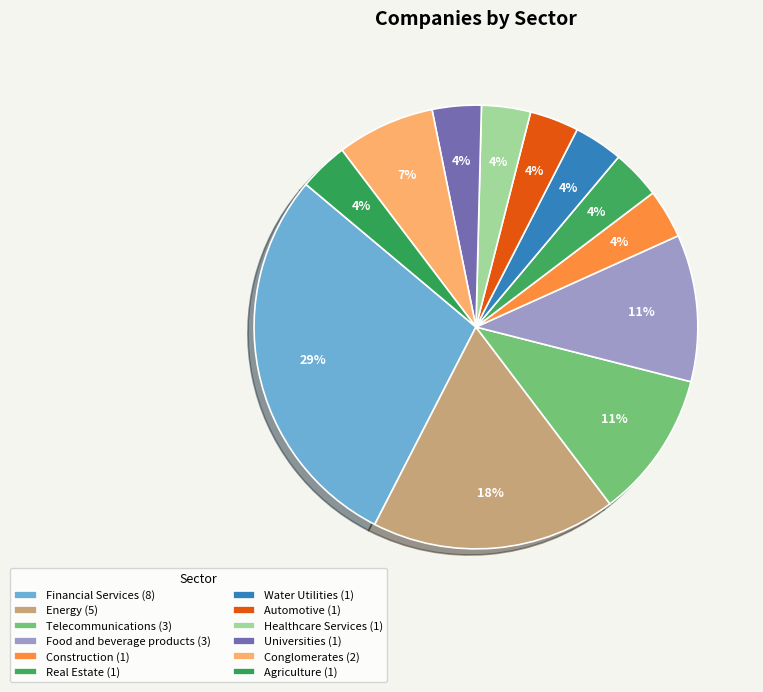

Count the number of slices in the pie.

12